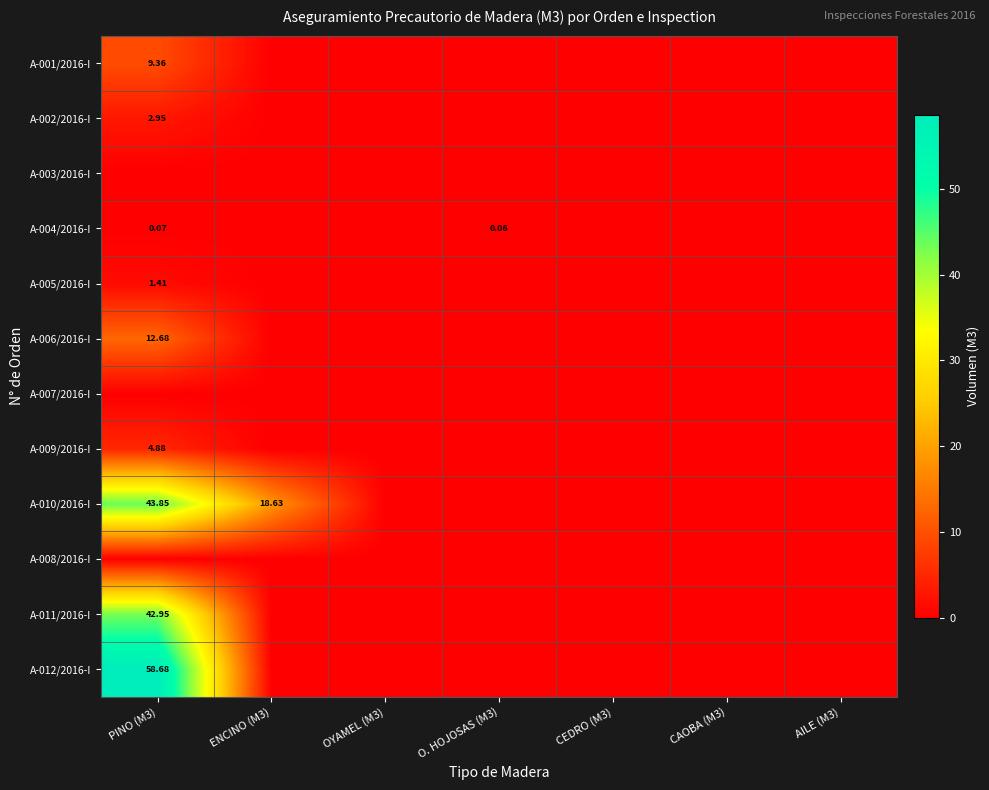

The value of A-002/2016-I at AILE (M3) is -1.8. True or false?

False